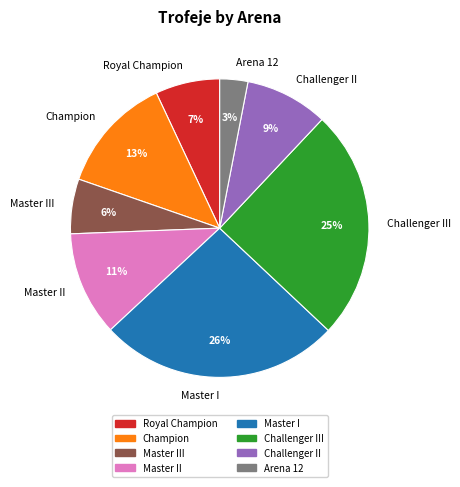

Is there any slice that represents more than half of the pie?

No